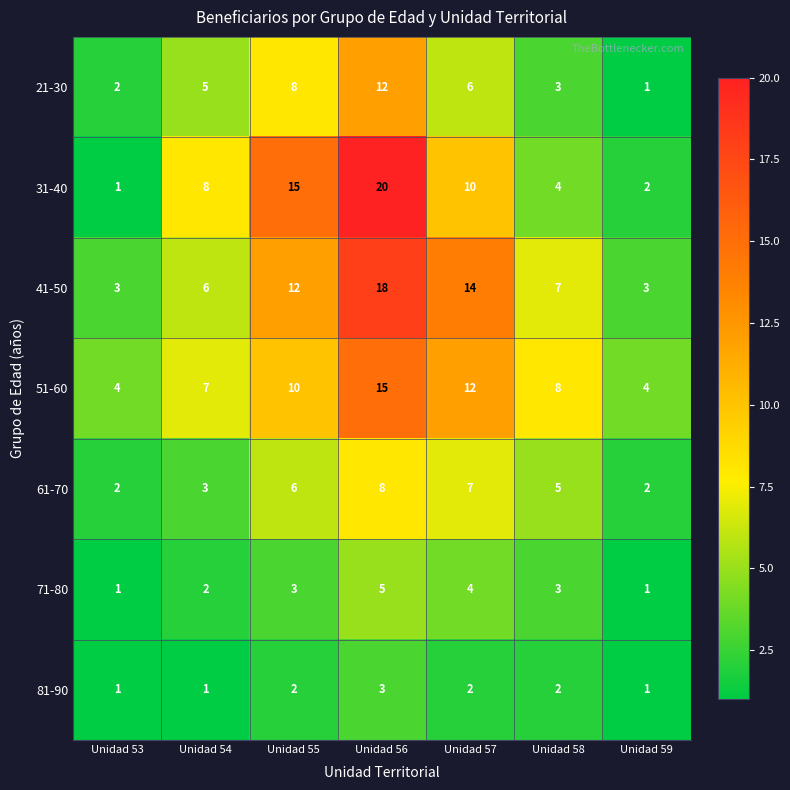

At which label does 51-60 first exceed 8?

Unidad 55